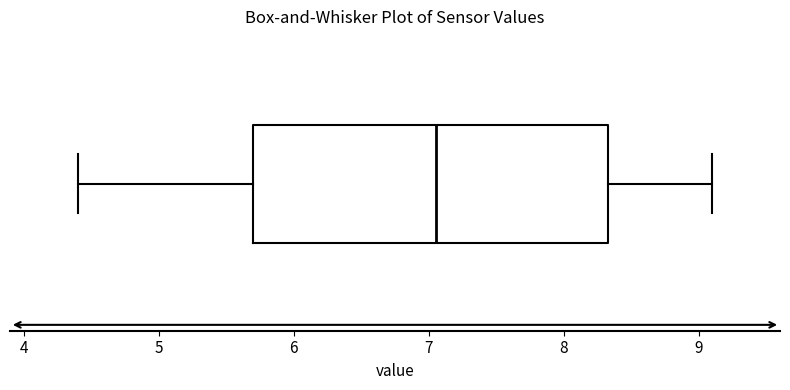

Where is the right edge of the box on the x-axis? The values are not printed on the chart, so give them approximately, as read against the axis.

8.3